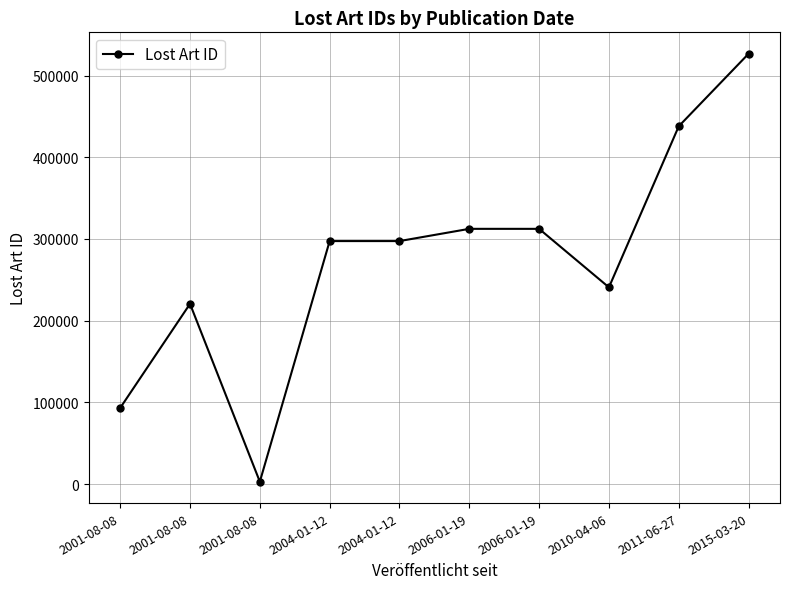

How many distinct data groups are displayed?

1